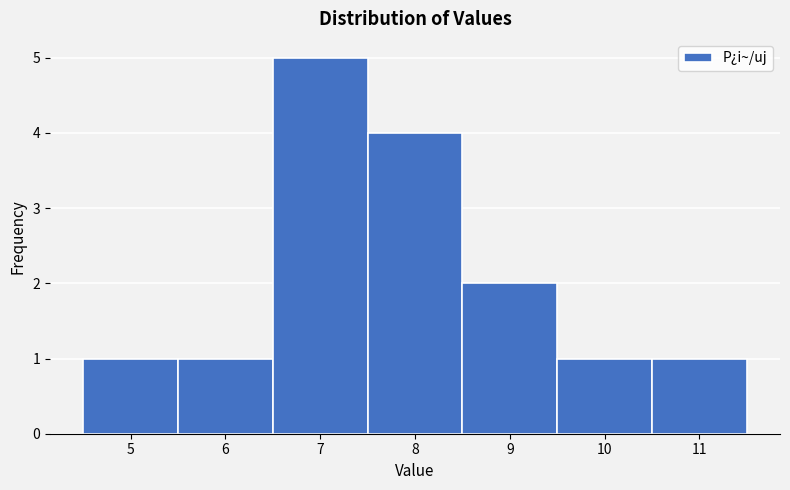

What is the height of the bar covering 10.5 to 11.5 on the x-axis? The values are not printed on the chart, so give them approximately, as read against the axis.

1